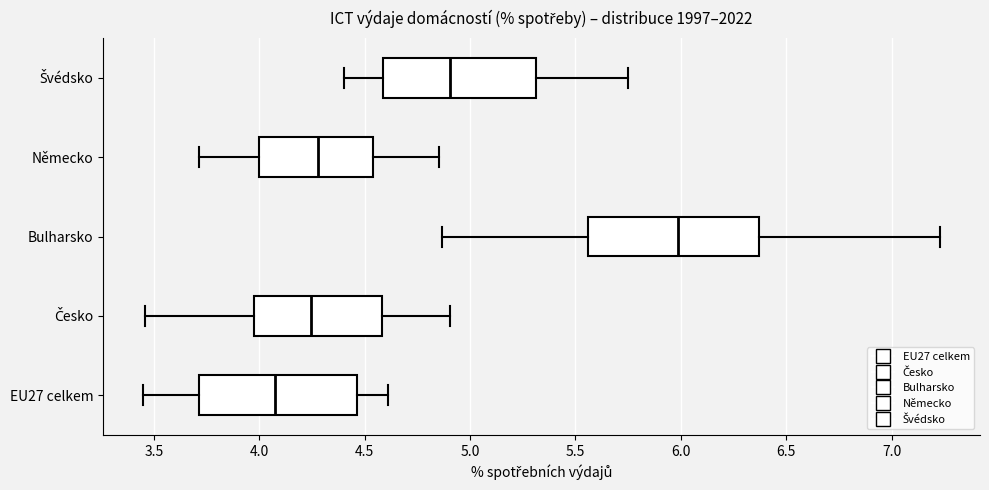

Which box has the furthest to the right median line?

Bulharsko